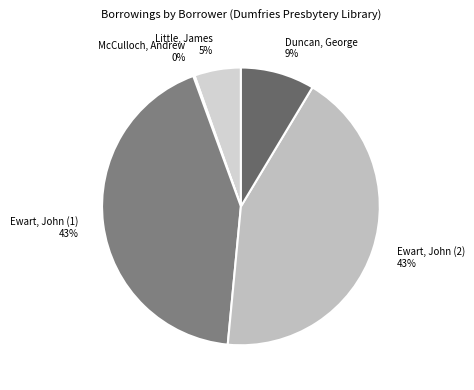

To the nearest percent, what is the average slice percentage?

20%